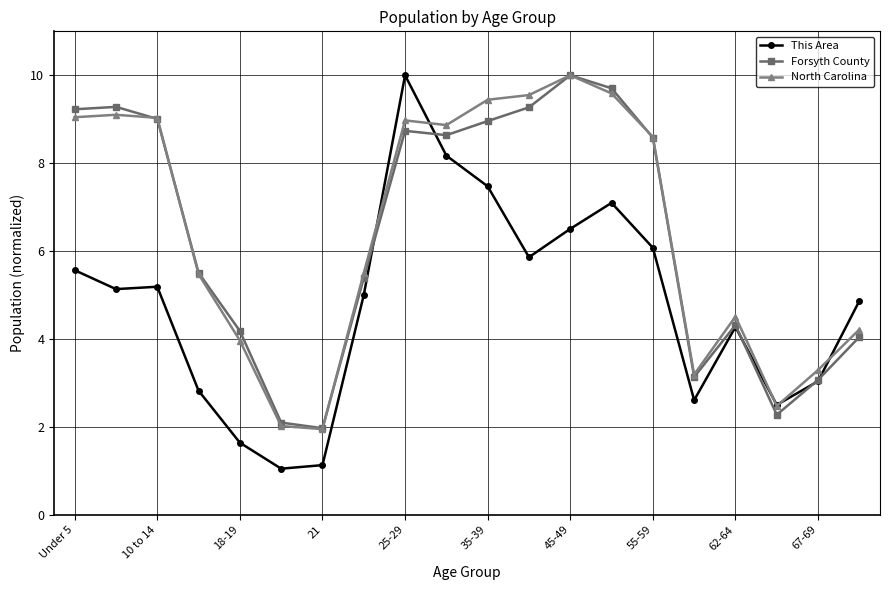

What is the maximum value shown in the chart?

10.0